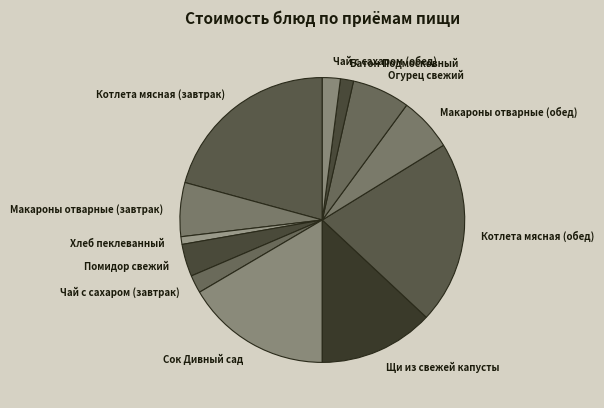

Does Хлеб пеклеванный account for over 50% of the chart?

No